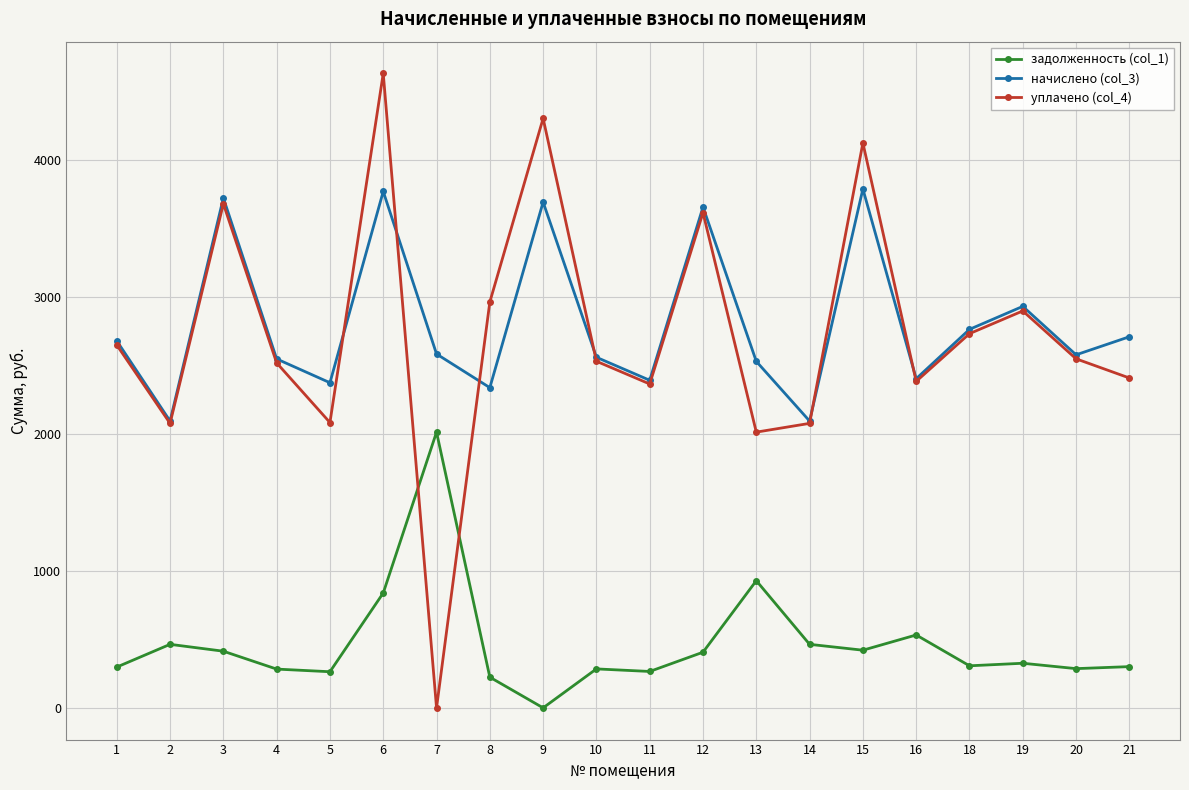

What is the value of the уплачено (col_4) point at the 11th from the left?

2364.4